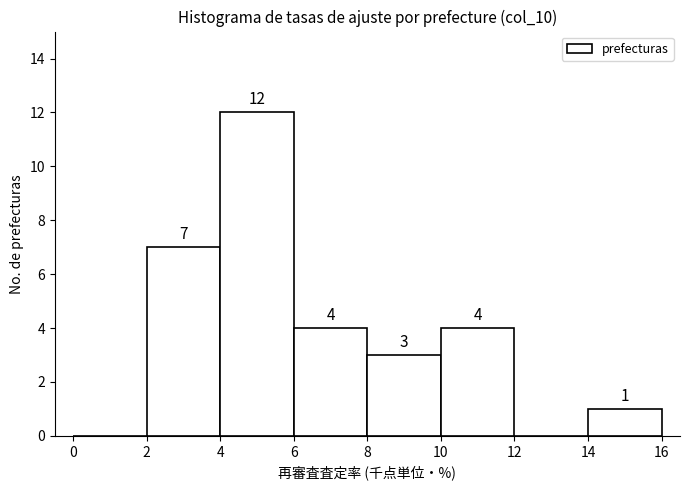

Which range on the x-axis has the tallest bar?

4 to 6